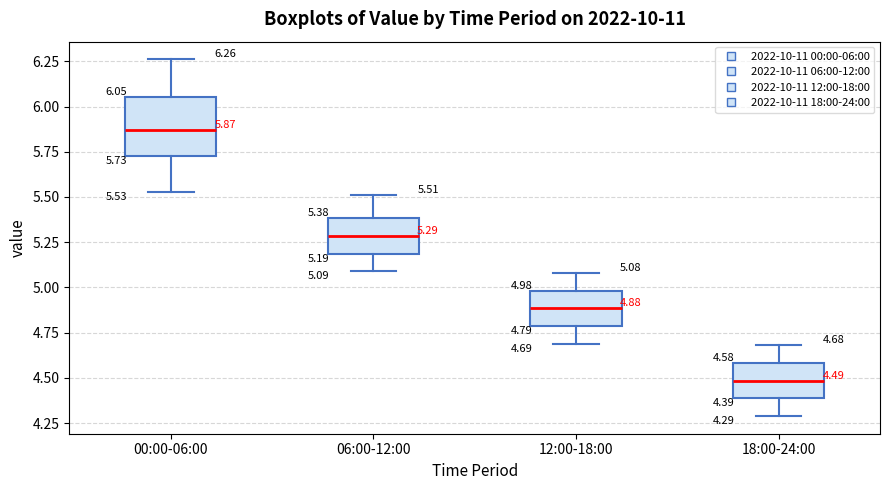

Which box's median line is the highest?

00:00-06:00